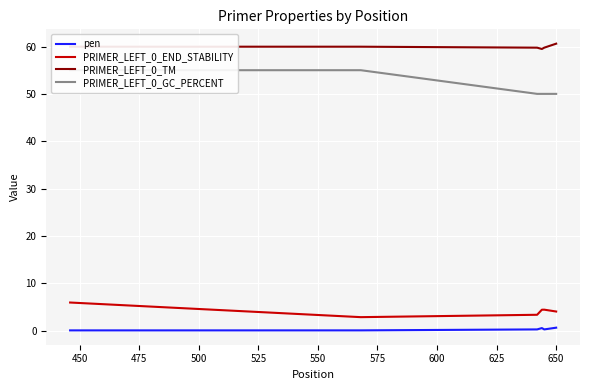

True or false: pen and PRIMER_LEFT_0_END_STABILITY cross at least once.

False